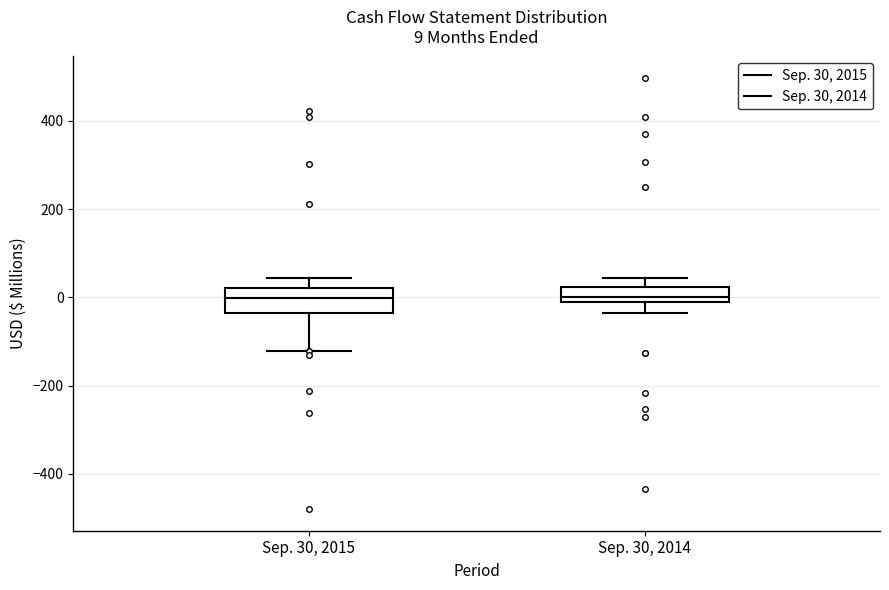

Which box is the tallest, from its lower edge to its upper edge?

Sep. 30, 2015